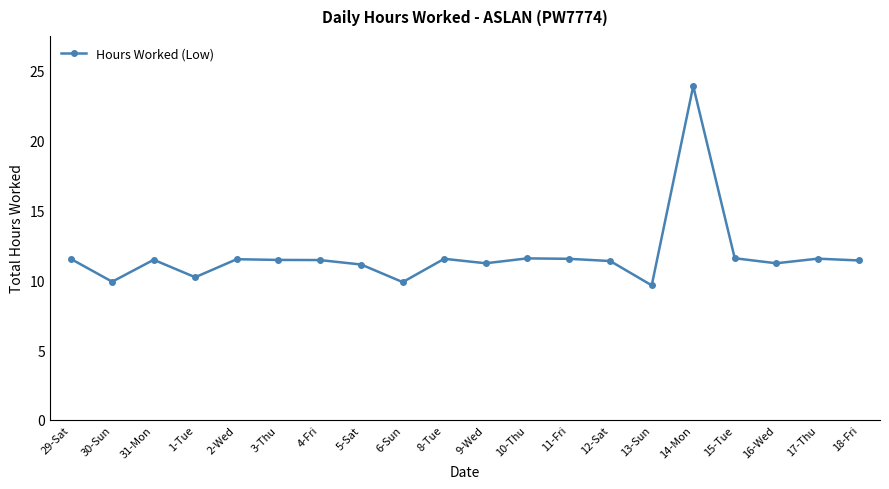

What is the sum of the values at 12-Sat and 16-Wed?

22.6